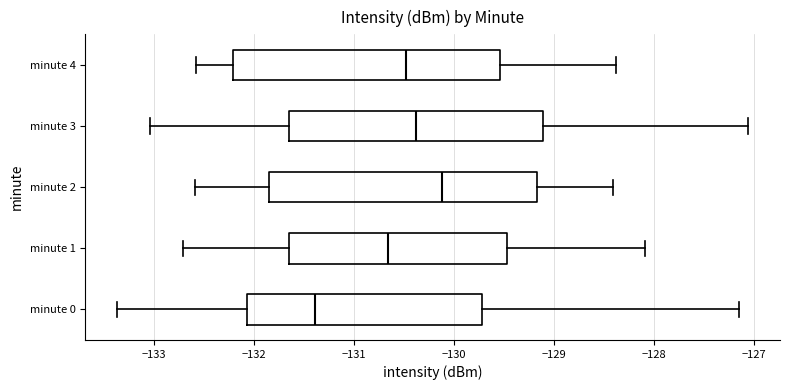

Which box has the furthest to the left median line?

minute 0